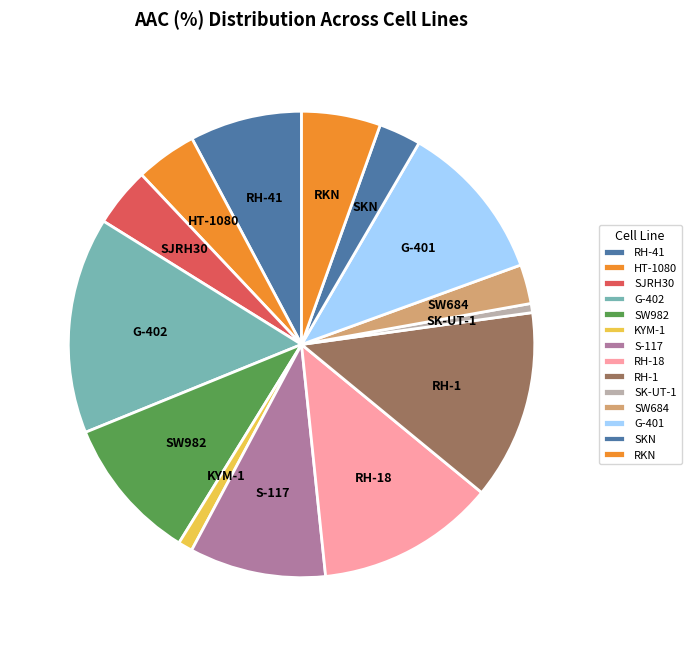

How many segments does this pie chart have?

14